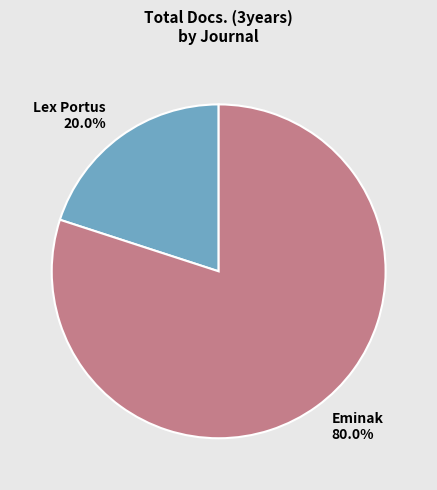

True or false: Eminak accounts for 80% of the total.

True